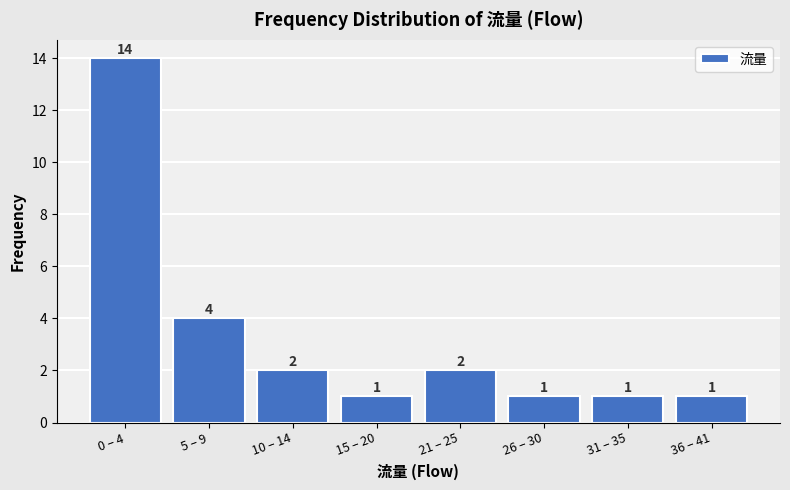

Reading left to right, extract all data points from this chart.

0 – 4=14	5 – 9=4	10 – 14=2	15 – 20=1	21 – 25=2	26 – 30=1	31 – 35=1	36 – 41=1